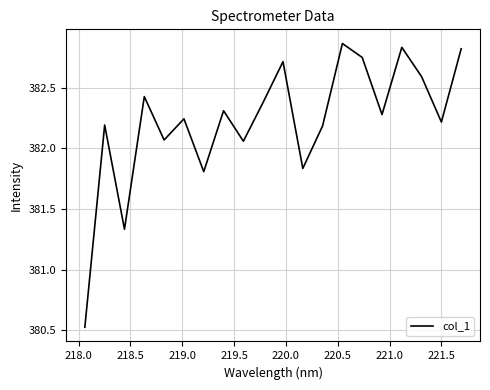

What is the minimum value shown in the chart?

380.5